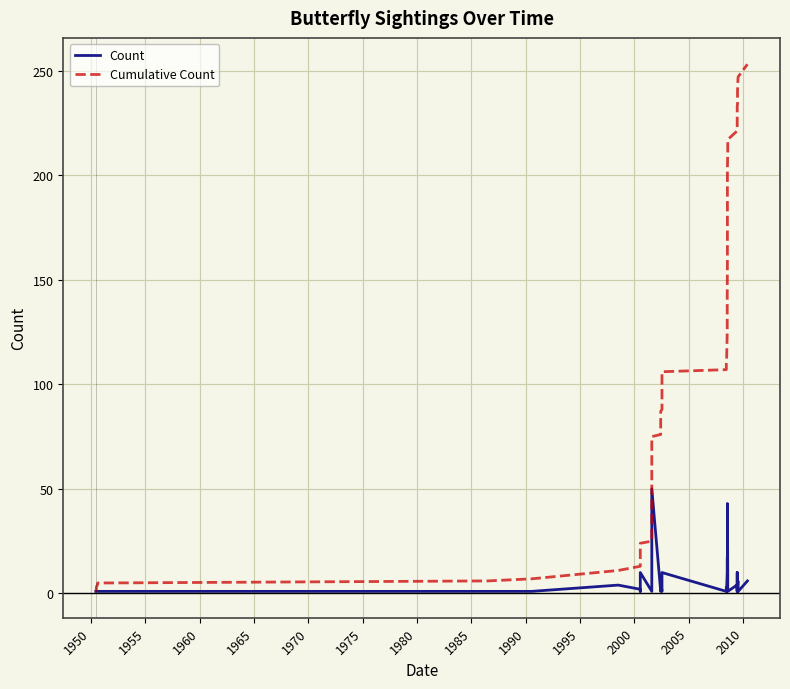

What is the value of the Count point at the 18th from the left?

8